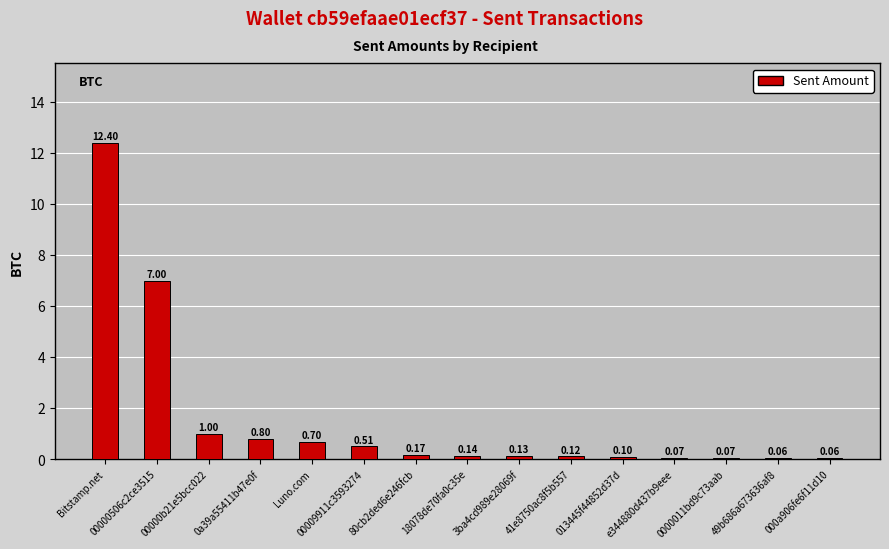

What is the smallest value displayed?

0.1